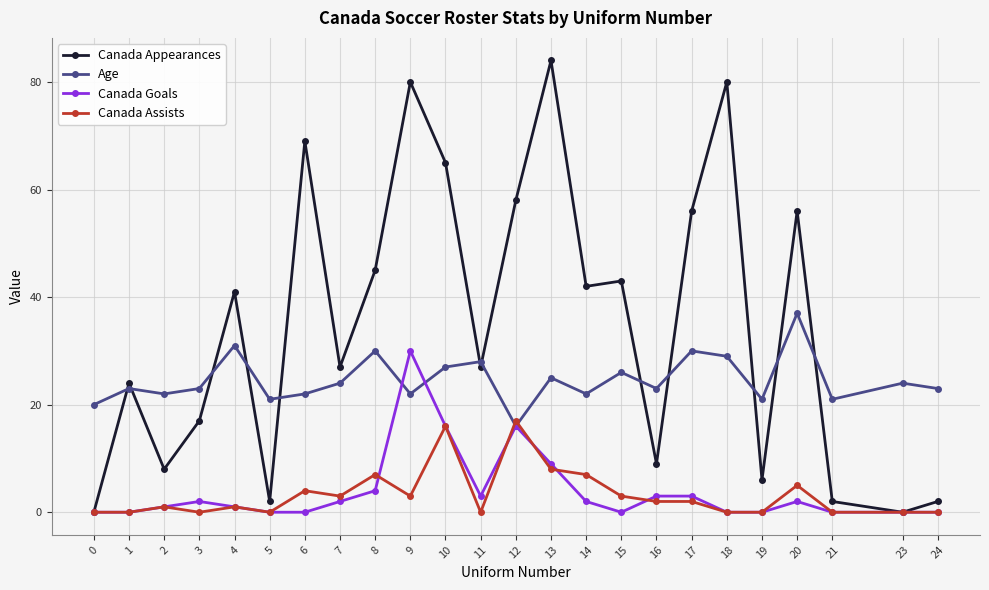

The Canada Assists series shows 30 at 12. True or false?

False